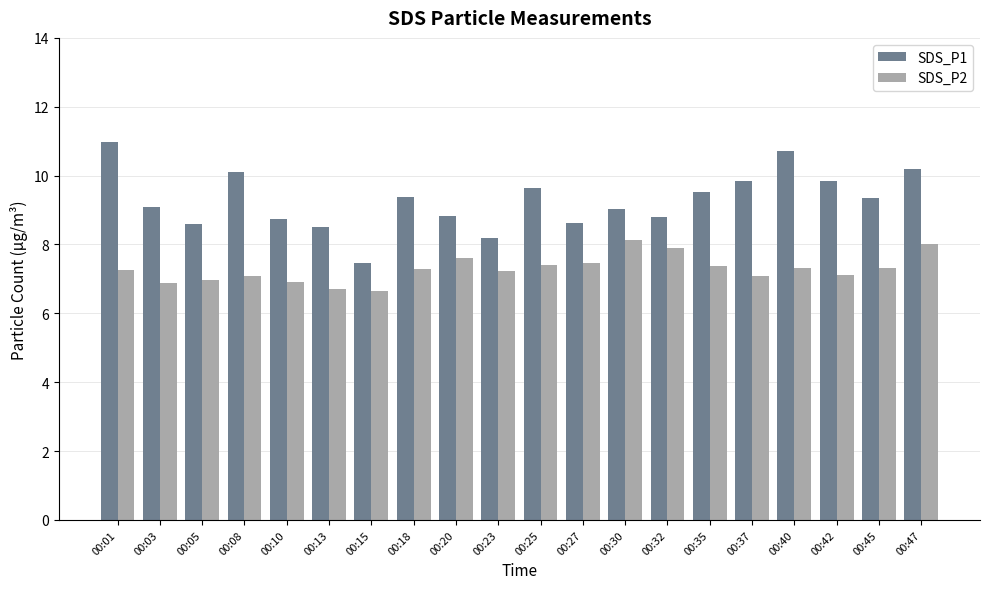

What are all the series names shown in the legend?

SDS_P1, SDS_P2